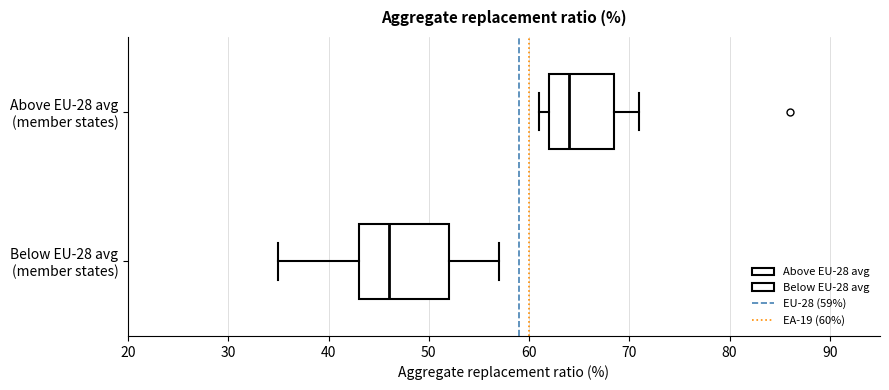

Reading bottom to top, read every box against the x-axis: the position of its median line, the range the box covers, and the ends of its whiskers. The values are not printed on the chart, so give them approximately, as read against the axis.

Below EU-28 avg (member states): median 46, box 43 to 52, whiskers 35 to 57
Above EU-28 avg (member states): median 64, box 62 to 69, whiskers 61 to 71